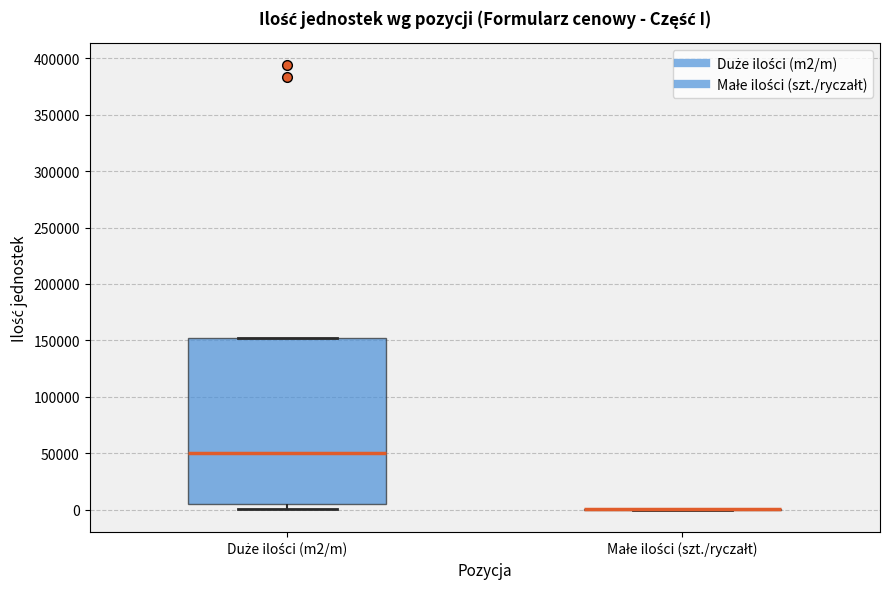

Reading left to right, transcribe this box plot: for each box, give where its median line is, the range the box spans, and where its two whiskers end, as read against the y-axis. The values are not printed on the chart, so give them approximately, as read against the axis.

Duże ilości (m2/m): median 50000, box 5000 to 150000, whiskers 0 to 150000
Małe ilości (szt./ryczałt): box collapsed to a line at 0, whiskers 0 to 0